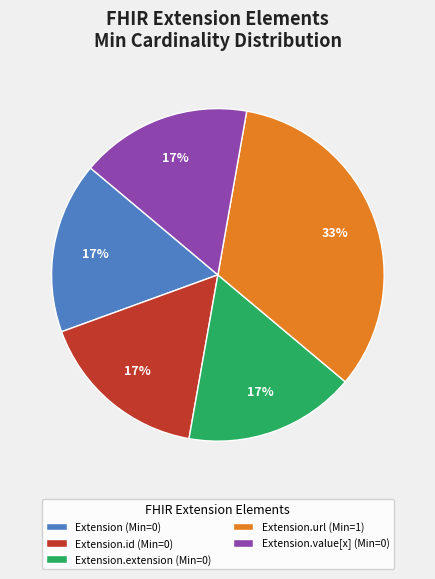

Is there any slice that represents more than half of the pie?

No